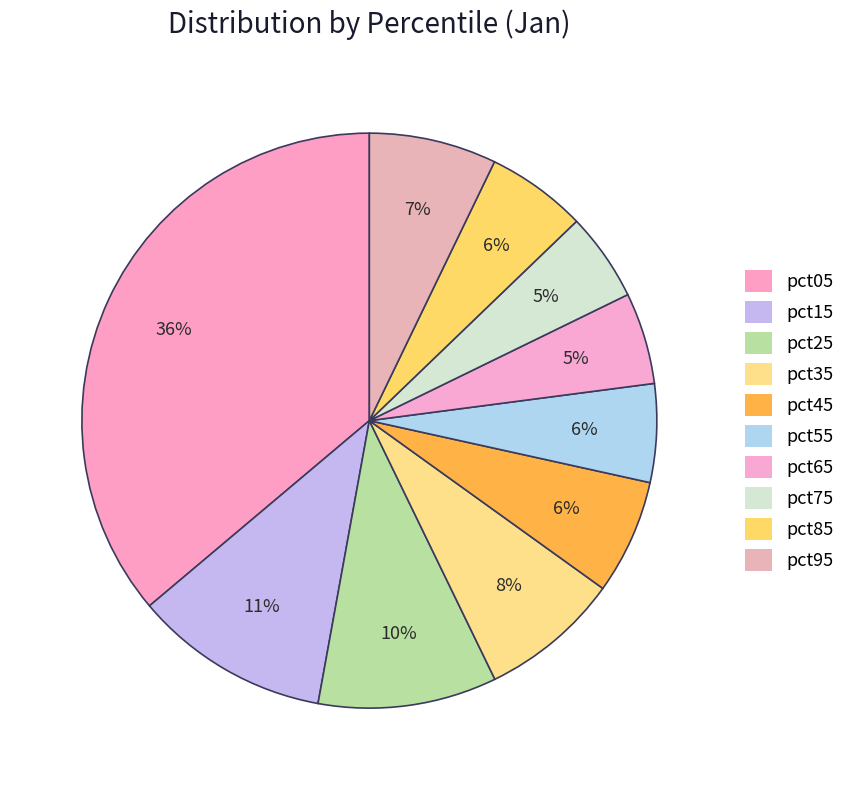

How many slices are in this pie chart?

10